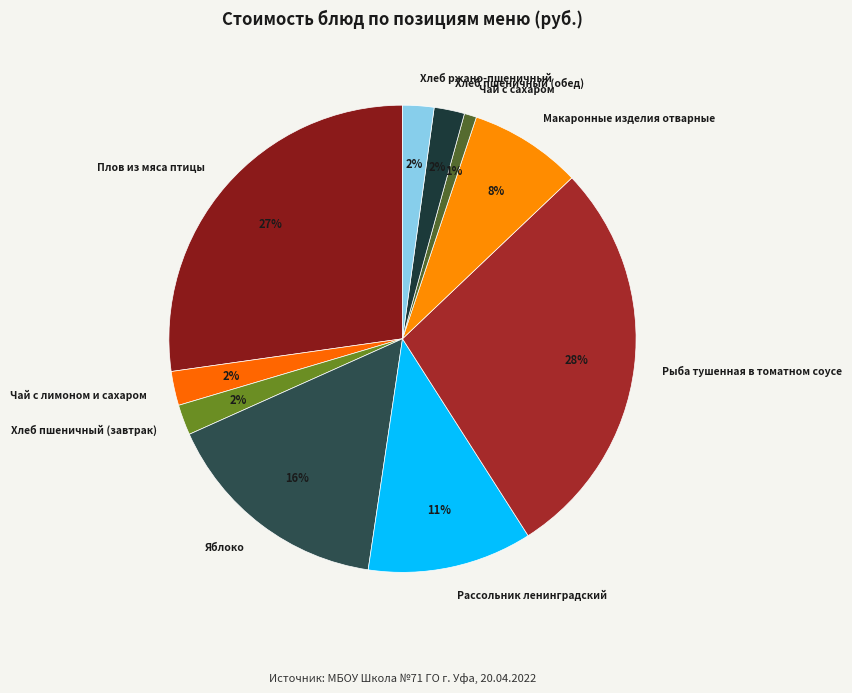

Which slice is the largest?

Рыба тушенная в томатном соусе